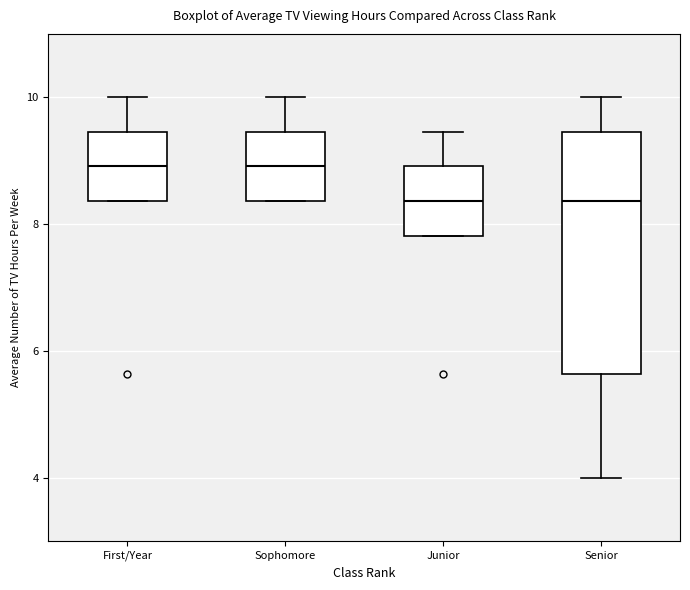

Where is the lower edge of the box for Sophomore on the y-axis? The values are not printed on the chart, so give them approximately, as read against the axis.

8.4